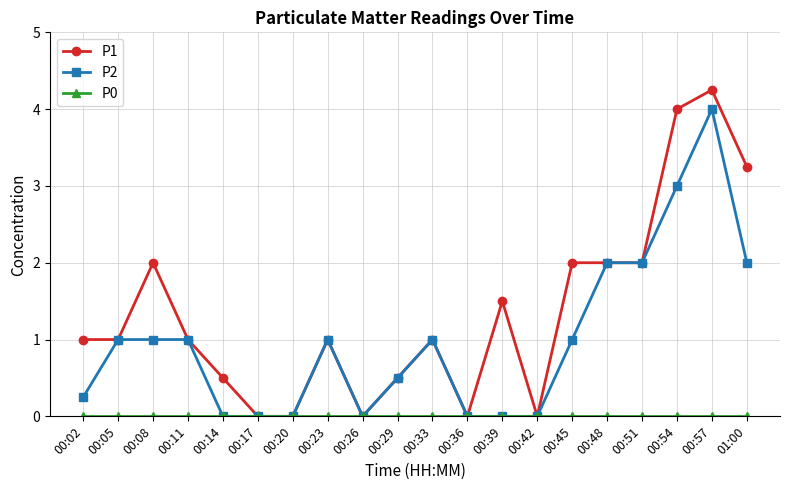

What is the total value across all series at 00:23?

2.0